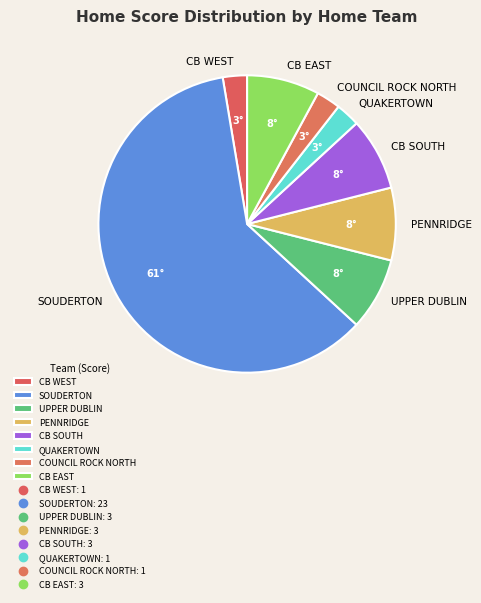

Is the sum of CB WEST and QUAKERTOWN greater than half?

No